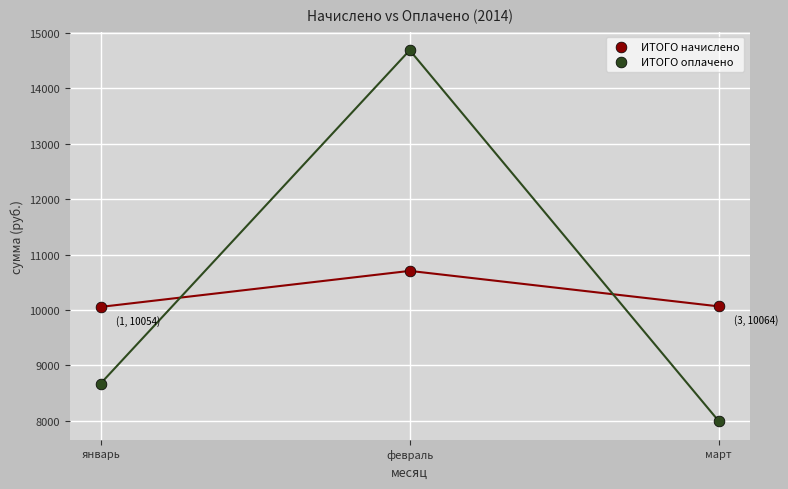

Which series has the largest Y range (max minus min)?

ИТОГО оплачено